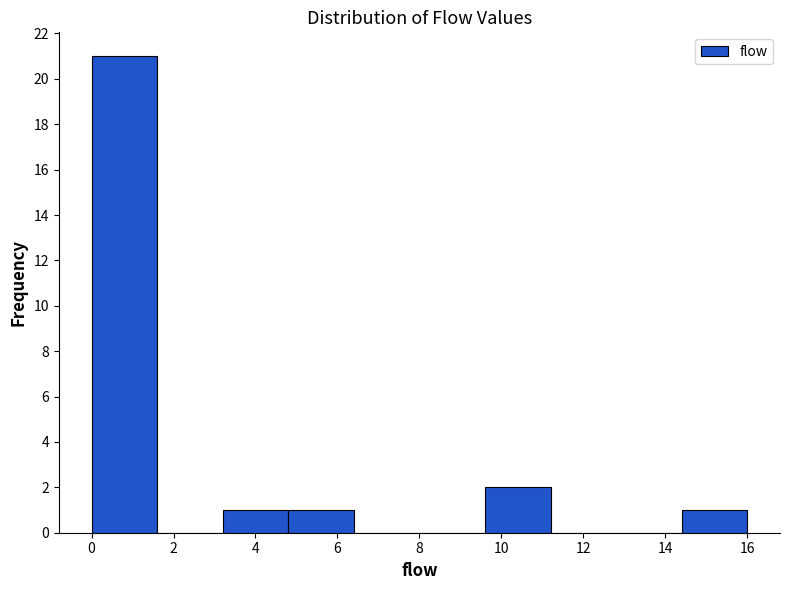

How tall is the bar that spans 14.4 to 16.0 on the x-axis? The values are not printed on the chart, so give them approximately, as read against the axis.

1